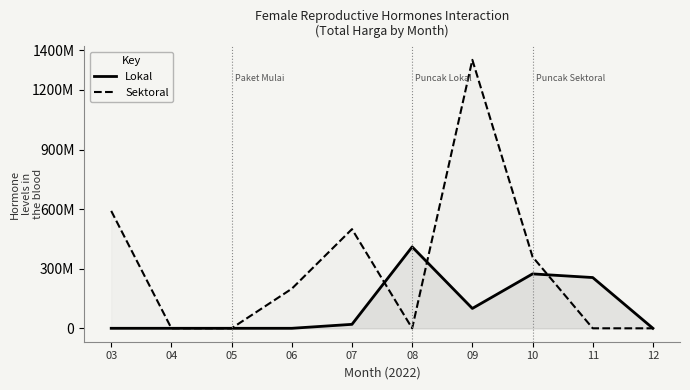

What are all the series names shown in the legend?

Lokal, Sektoral